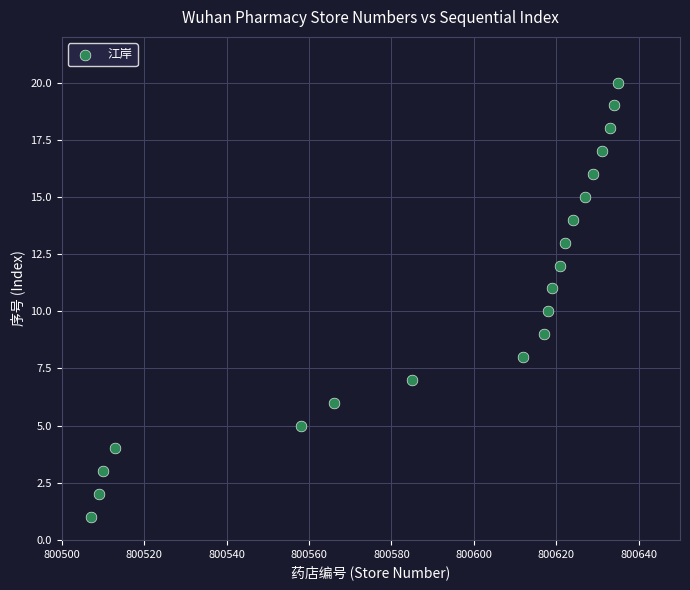

What is the range of Y values (max minus min)?

19